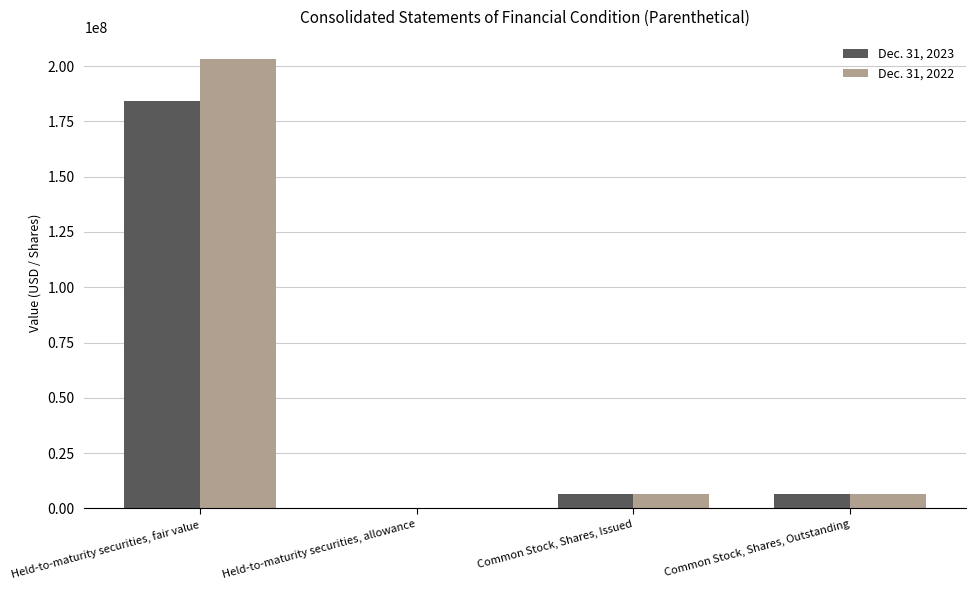

How many values in Dec. 31, 2022 are above zero?

3